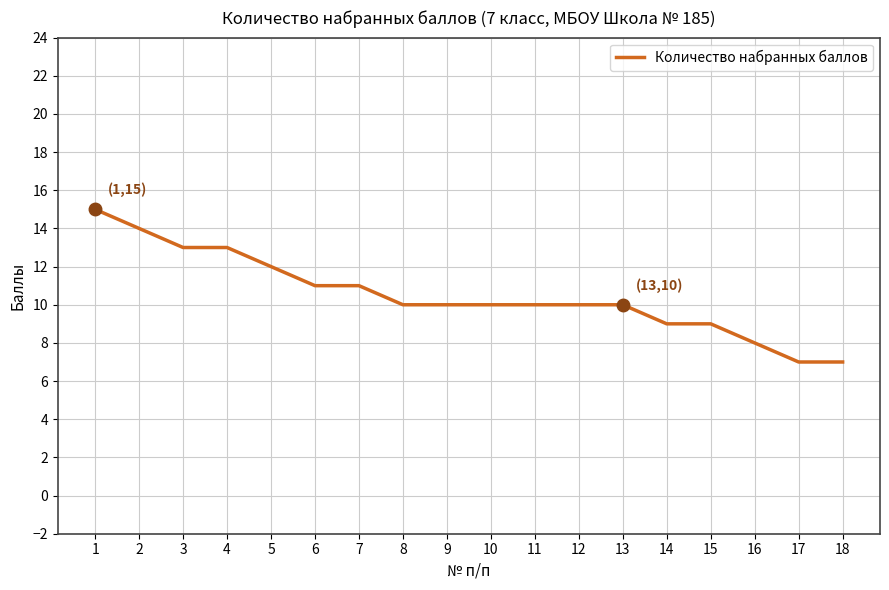

Approximately how many times larger is the value at 4 compared to 9?

1.3